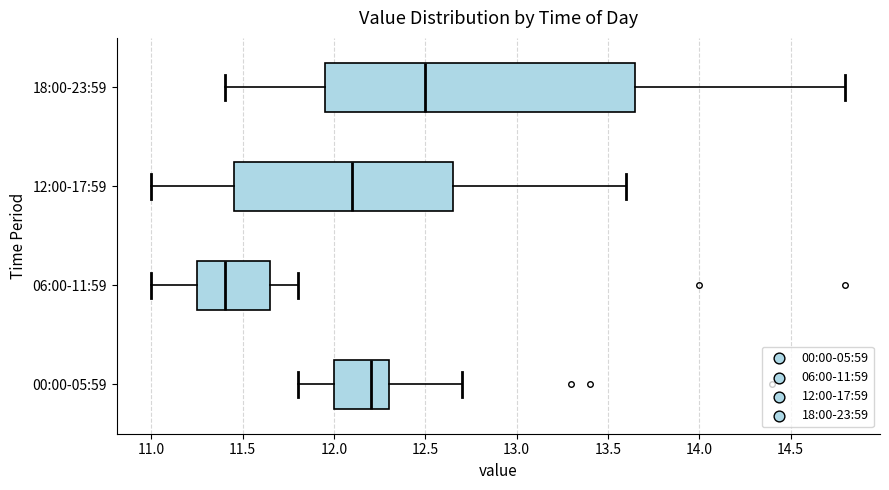

Reading bottom to top, transcribe this box plot: for each box, give where its median line is, the range the box spans, and where its two whiskers end, as read against the x-axis. The values are not printed on the chart, so give them approximately, as read against the axis.

00:00-05:59: median 12.20, box 12.00 to 12.30, whiskers 11.80 to 12.70
06:00-11:59: median 11.40, box 11.25 to 11.65, whiskers 11.00 to 11.80
12:00-17:59: median 12.10, box 11.45 to 12.65, whiskers 11.00 to 13.60
18:00-23:59: median 12.50, box 11.95 to 13.65, whiskers 11.40 to 14.80